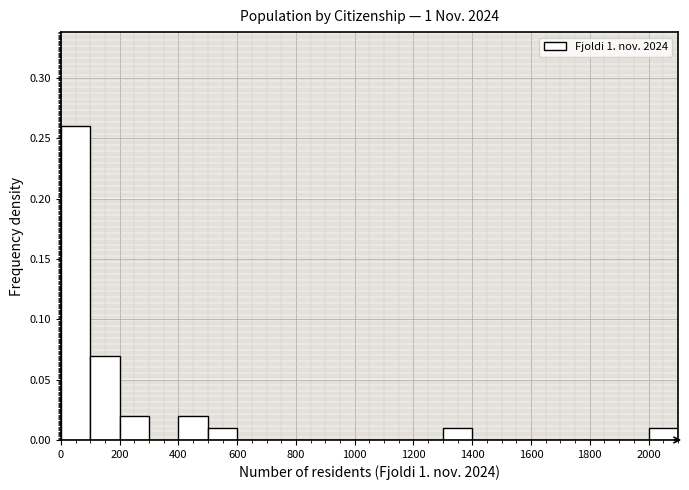

What is the height of the bar covering 500 to 600 on the x-axis? The values are not printed on the chart, so give them approximately, as read against the axis.

0.01